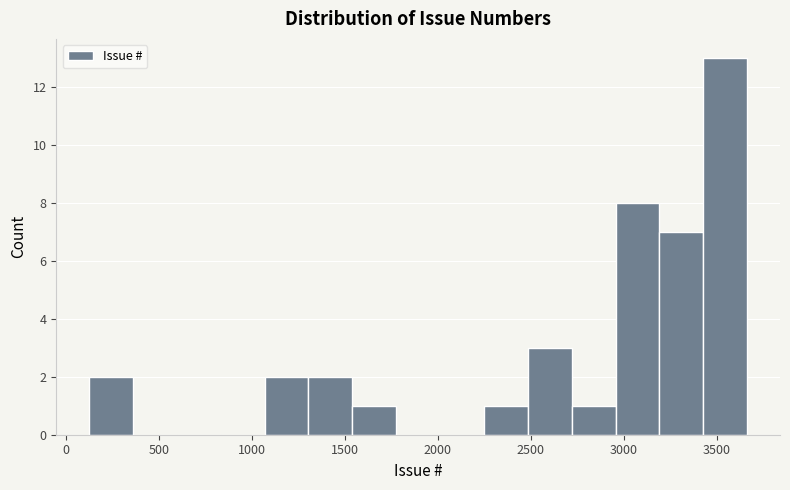

How tall is the bar that spans 2500 to 2700 on the x-axis? Neither the bar edges nor the heights are printed on the chart, so give them approximately, as read against the axes.

3